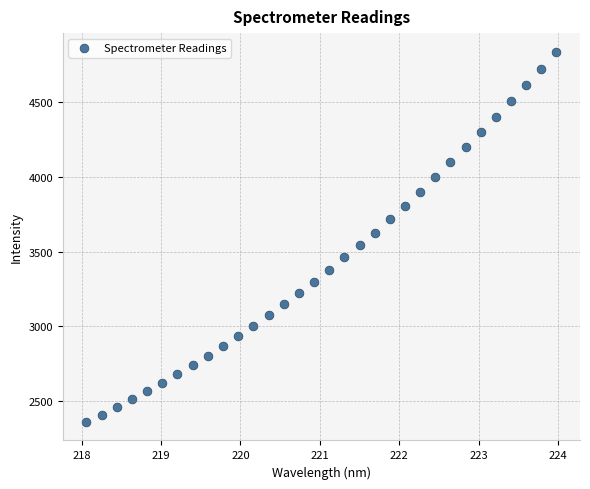

What is the range of Y values (max minus min)?

2482.8